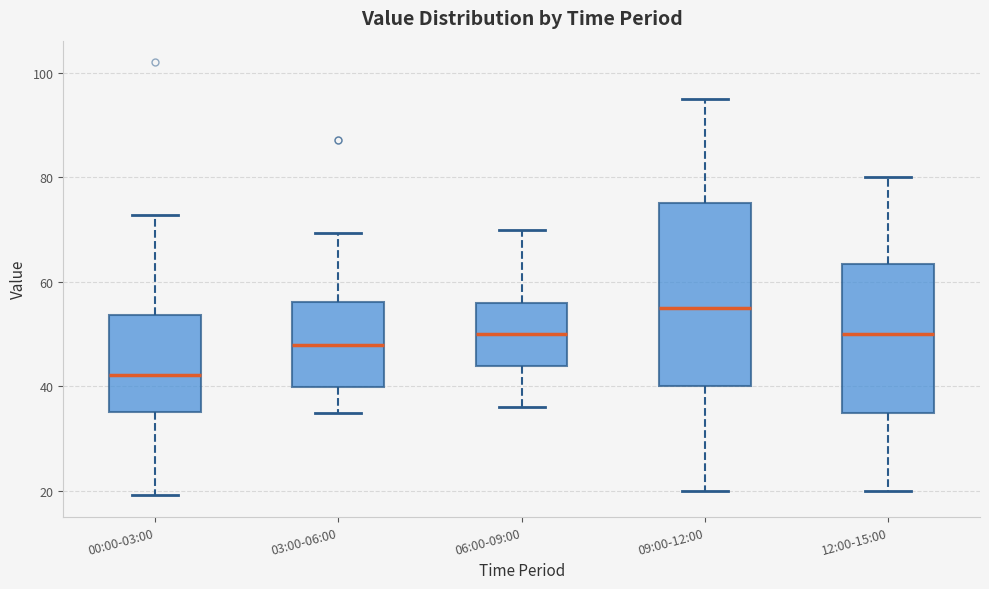

Reading left to right, read every box against the y-axis: the position of its median line, the range the box covers, and the ends of its whiskers. The values are not printed on the chart, so give them approximately, as read against the axis.

00:00-03:00: median 42, box 36 to 54, whiskers 20 to 72
03:00-06:00: median 48, box 40 to 56, whiskers 36 to 70
06:00-09:00: median 50, box 44 to 56, whiskers 36 to 70
09:00-12:00: median 56, box 40 to 76, whiskers 20 to 96
12:00-15:00: median 50, box 36 to 64, whiskers 20 to 80